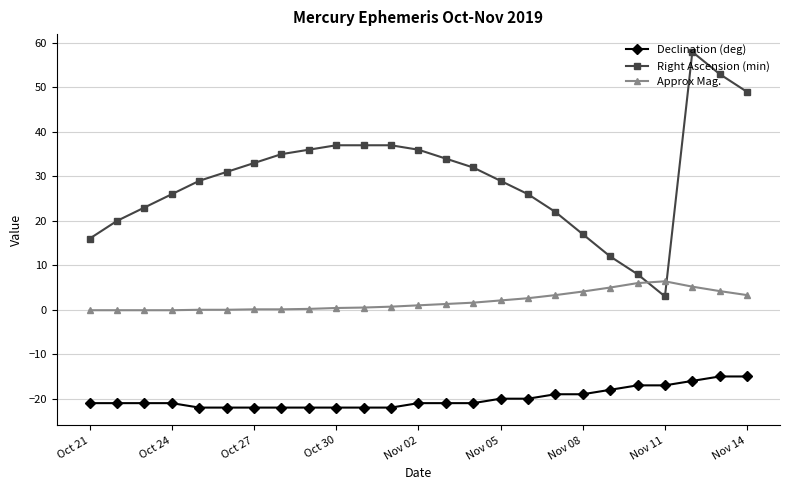

Which series has the widest spread of values?

Right Ascension (min)